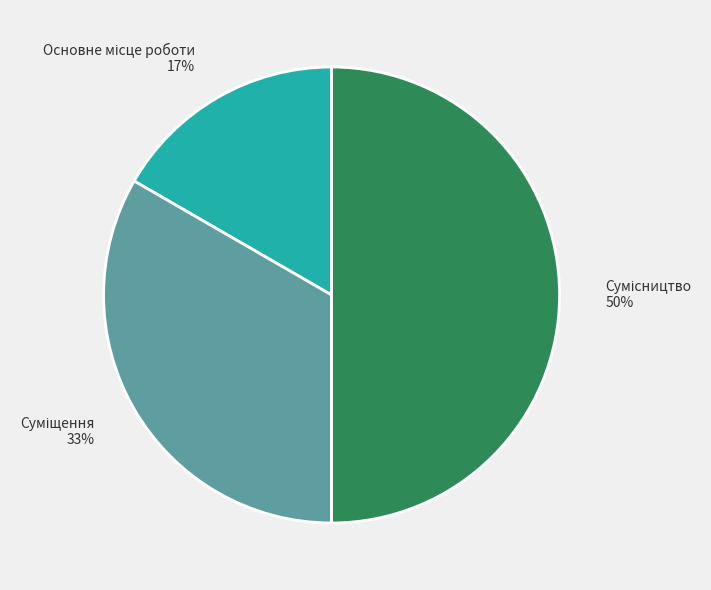

Count the number of slices in the pie.

3